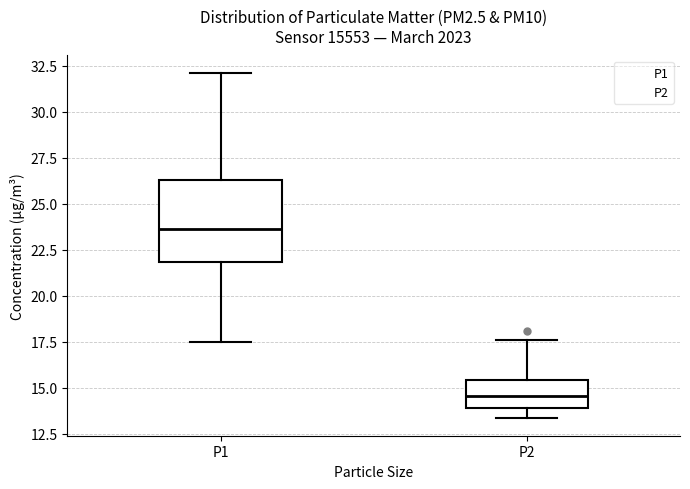

Comparing the boxes themselves (not the whiskers), which one is the tallest?

P1